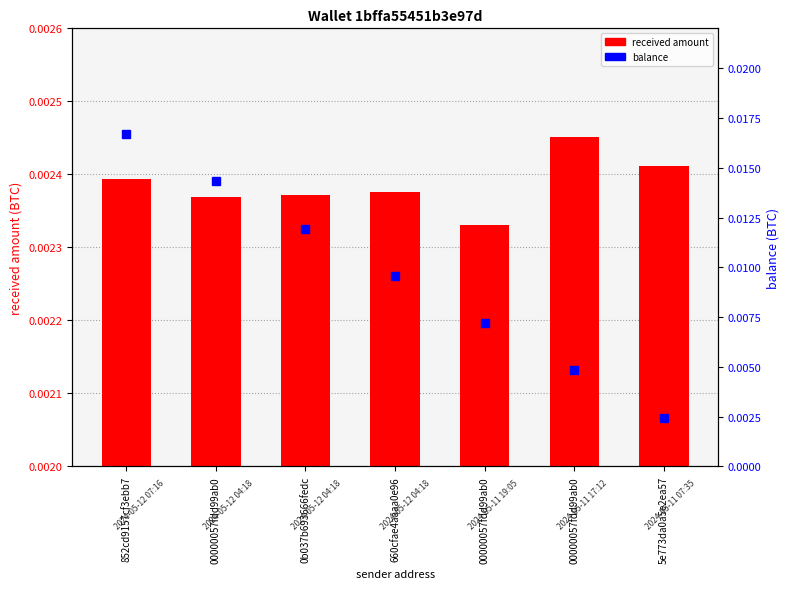

What are all the series names shown in the legend?

received amount, balance